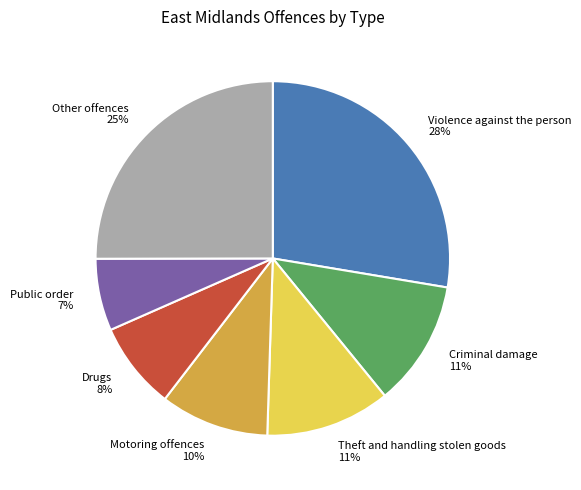

Is the sum of Public order and Criminal damage greater than half?

No